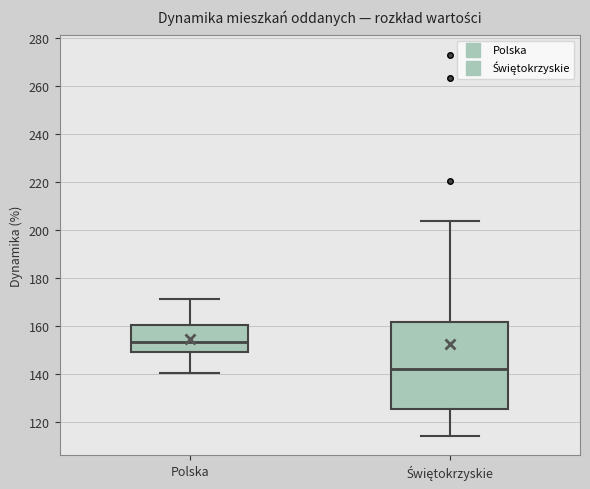

Where is the lower edge of the box for Świętokrzyskie on the y-axis? The values are not printed on the chart, so give them approximately, as read against the axis.

126